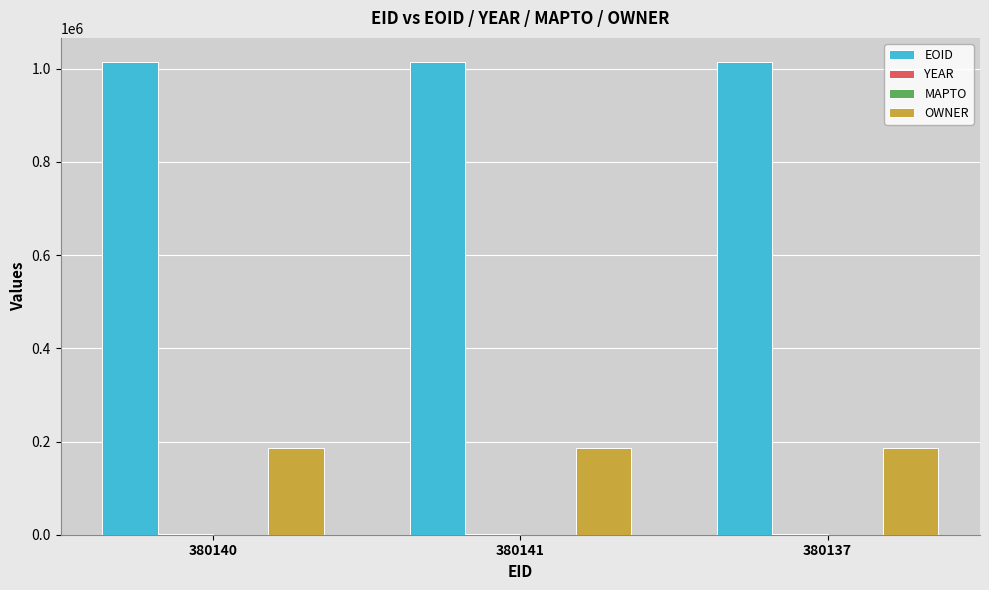

True or false: OWNER has a value of 185930 at 380137.

True